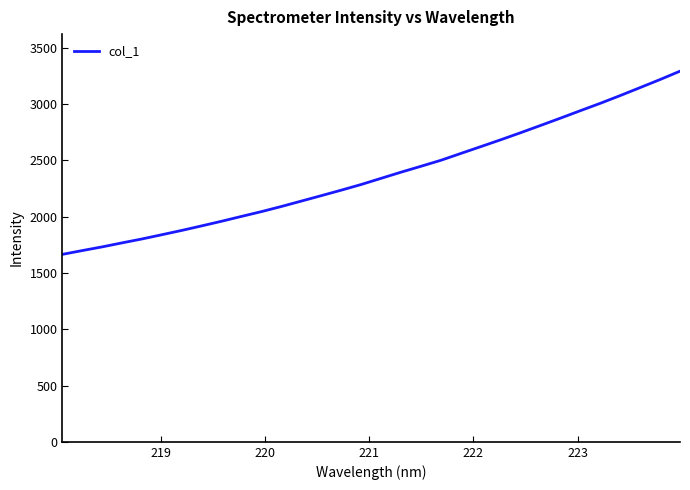

What is the difference between the maximum and minimum values?

1626.7